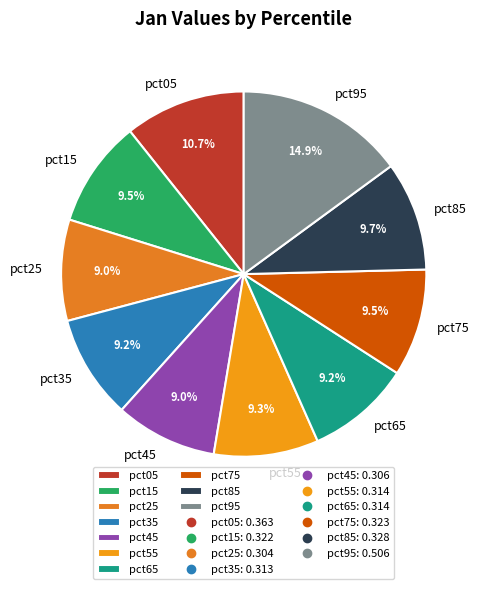

Is it true that pct25 is 9% of the pie?

True